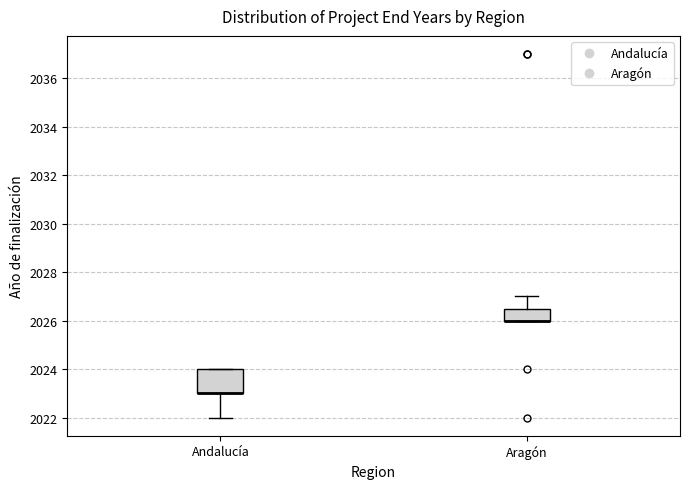

Reading left to right, read every box against the y-axis: the position of its median line, the range the box covers, and the ends of its whiskers. The values are not printed on the chart, so give them approximately, as read against the axis.

Andalucía: median 2023.0 (drawn on the box's lower edge), box 2023.0 to 2024.0, whiskers 2022.0 to 2024.0
Aragón: median 2026.0 (drawn on the box's lower edge), box 2026.0 to 2026.6, whiskers 2026.0 to 2027.0